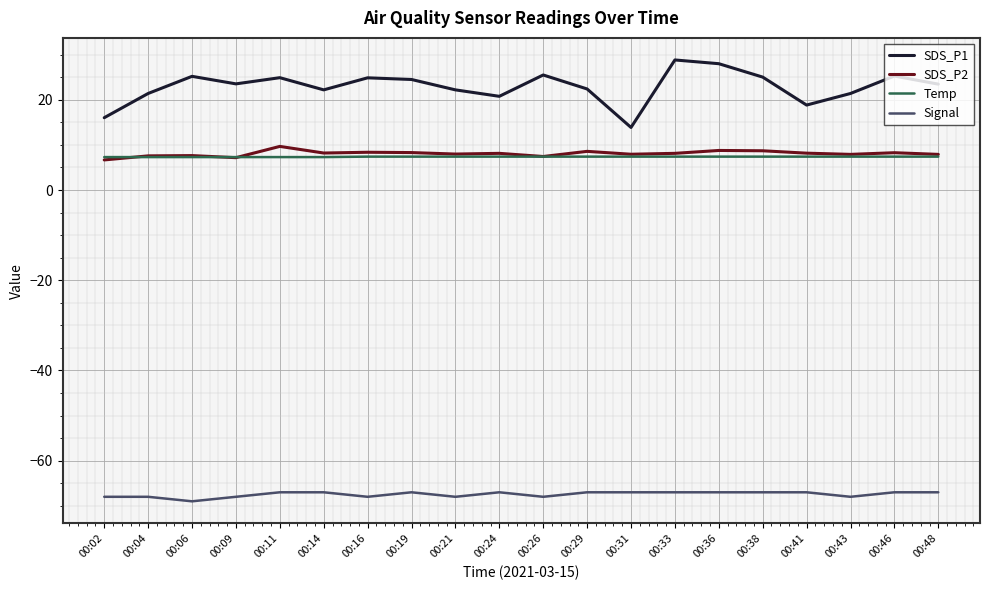

What is the maximum value shown in the chart?

28.8